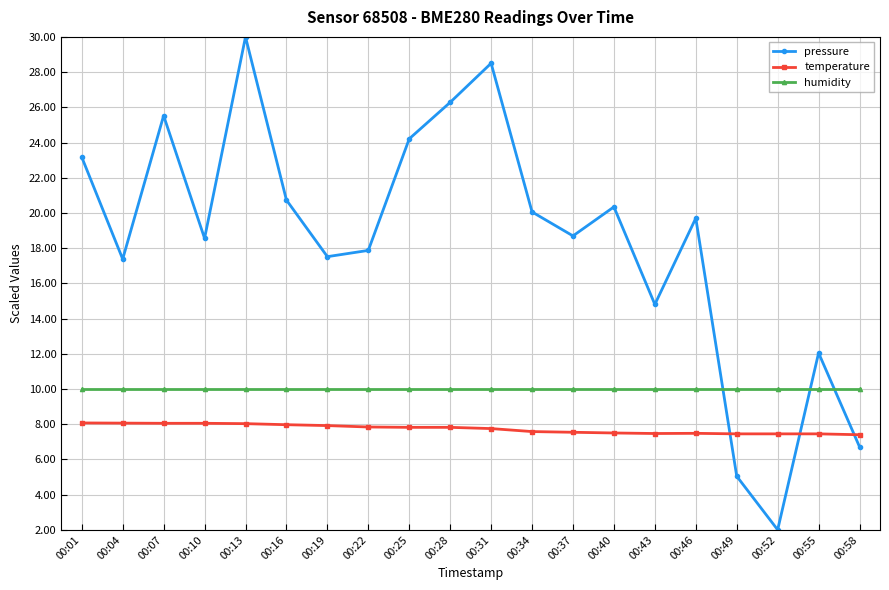

Rank the series by their average value, from highest to lowest.

pressure, humidity, temperature